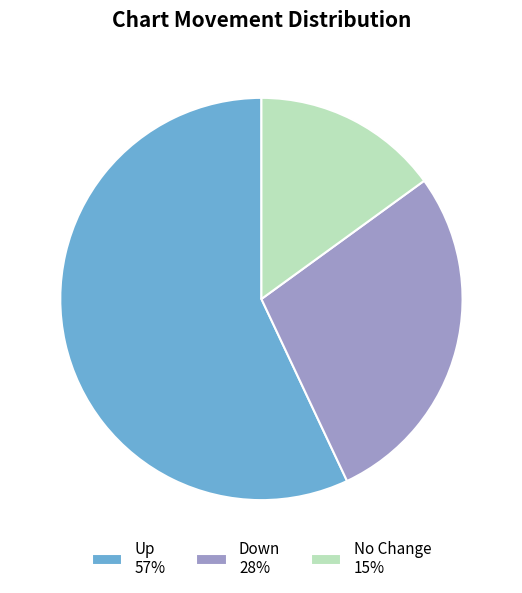

How many segments does this pie chart have?

3